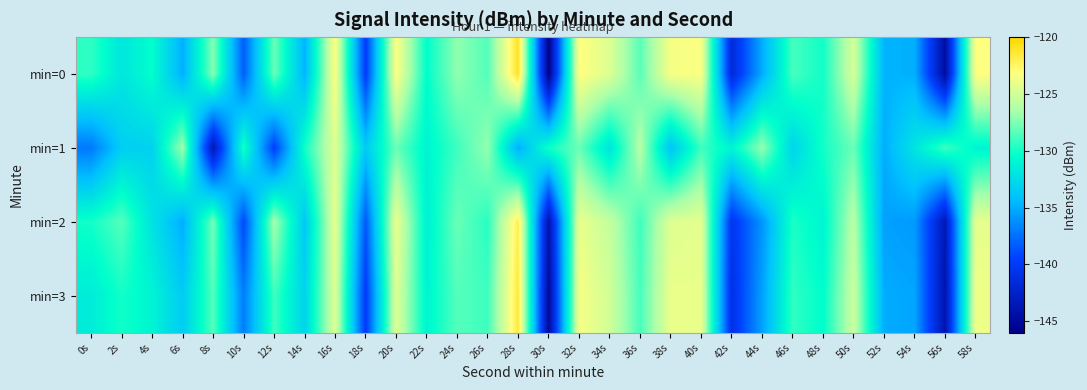

At how many categories does at least one series exceed -124?

7